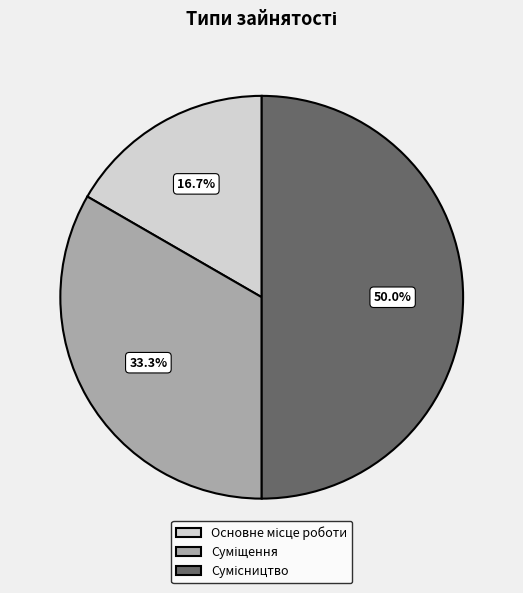

To the nearest percent, what is the difference between the largest and smallest slice percentages?

33%